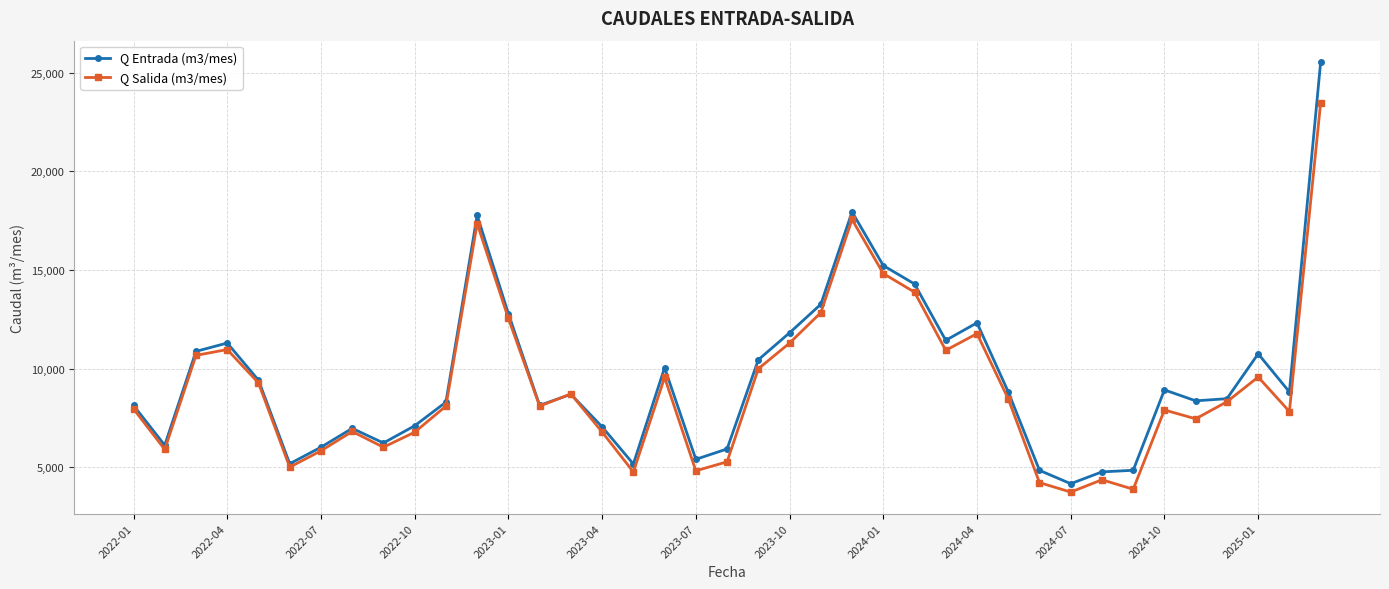

What is the minimum value shown in the chart?

3750